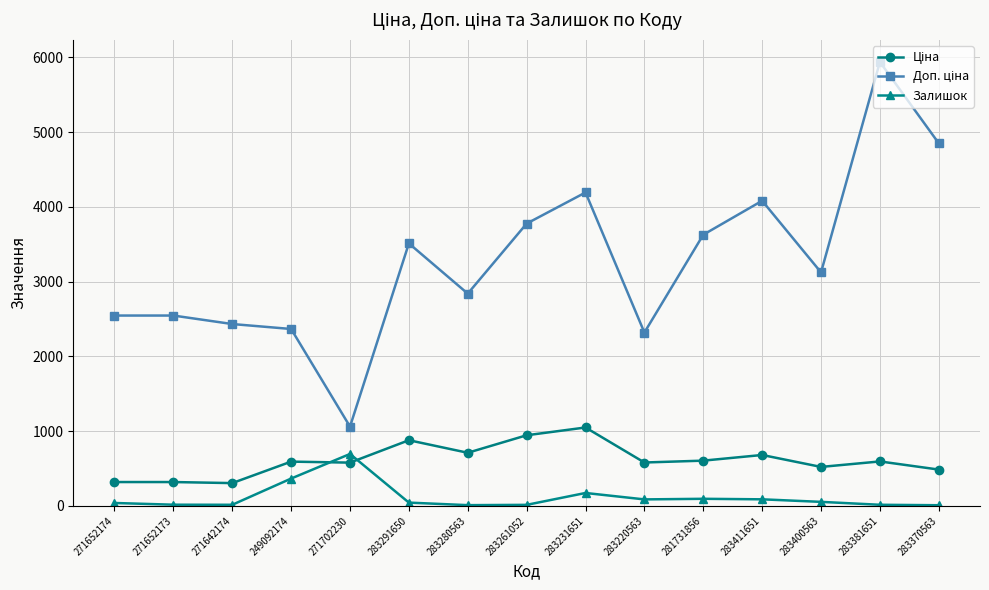

The Залишок series shows 86.0 at 283220563. True or false?

True